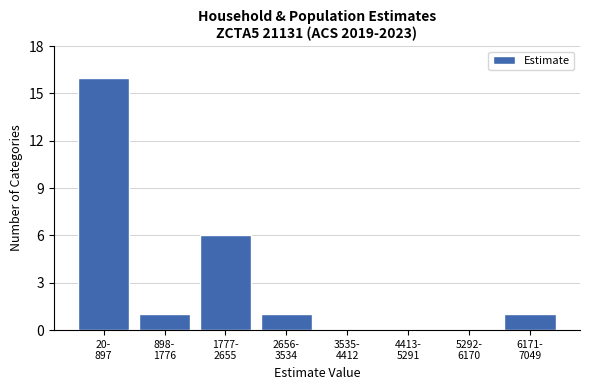

What is the sum of all values?

25